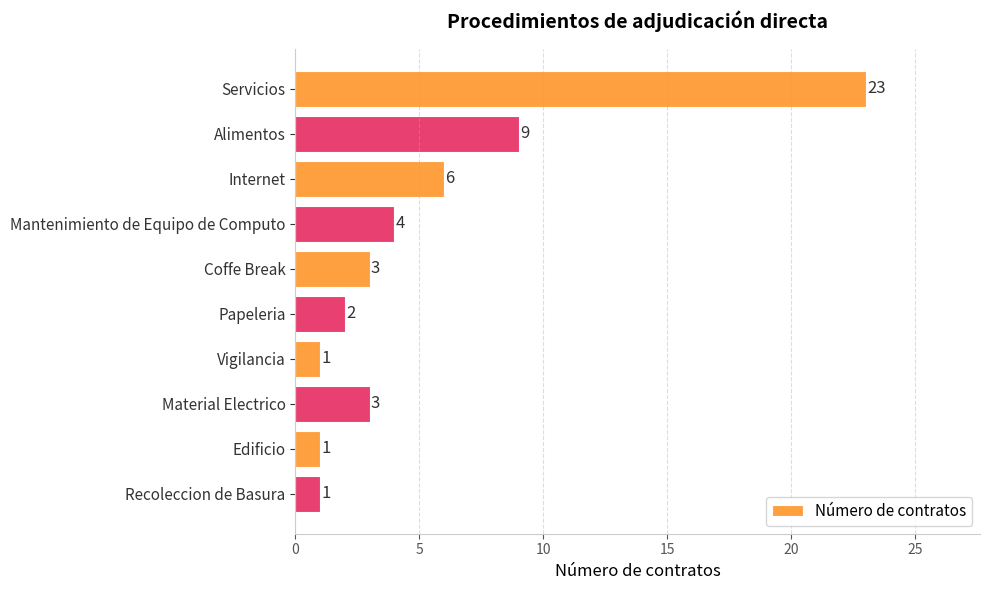

Approximately how many times larger is the value at Alimentos compared to Recoleccion de Basura?

9.0